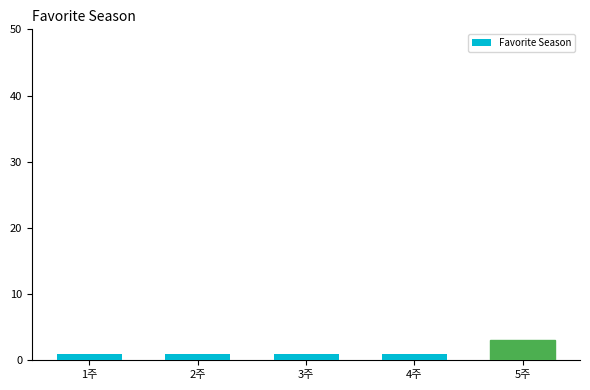

What is the label of the 3rd bar from the left?

3주